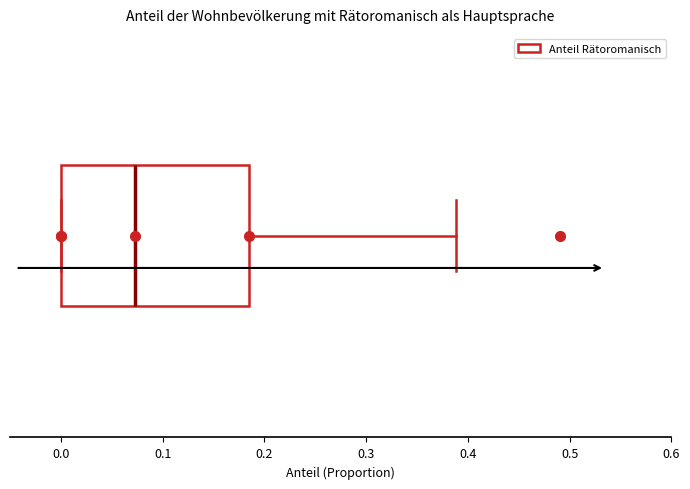

Where is the right edge of the box on the x-axis? The values are not printed on the chart, so give them approximately, as read against the axis.

0.18